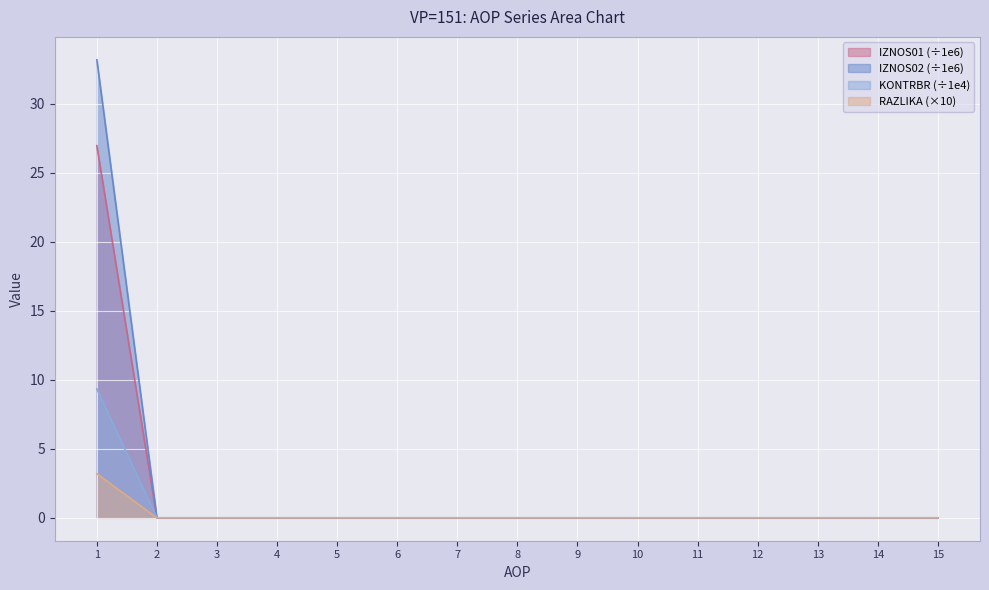

What is the maximum value shown in the chart?

33.2